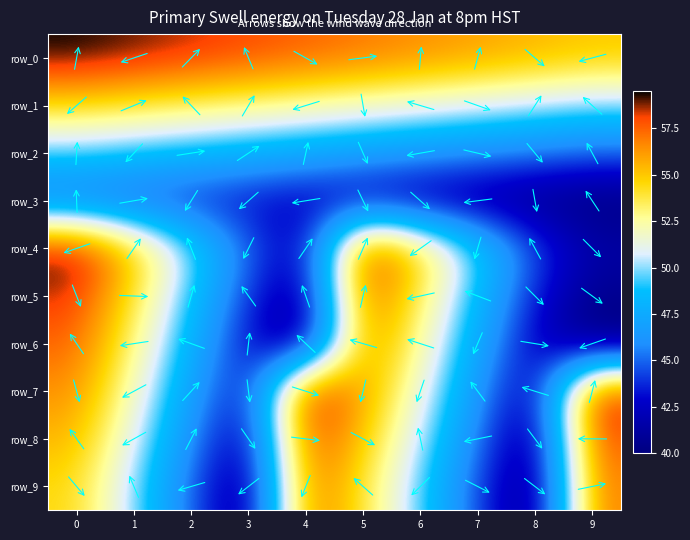

Which series has the largest total across all categories?

row_0